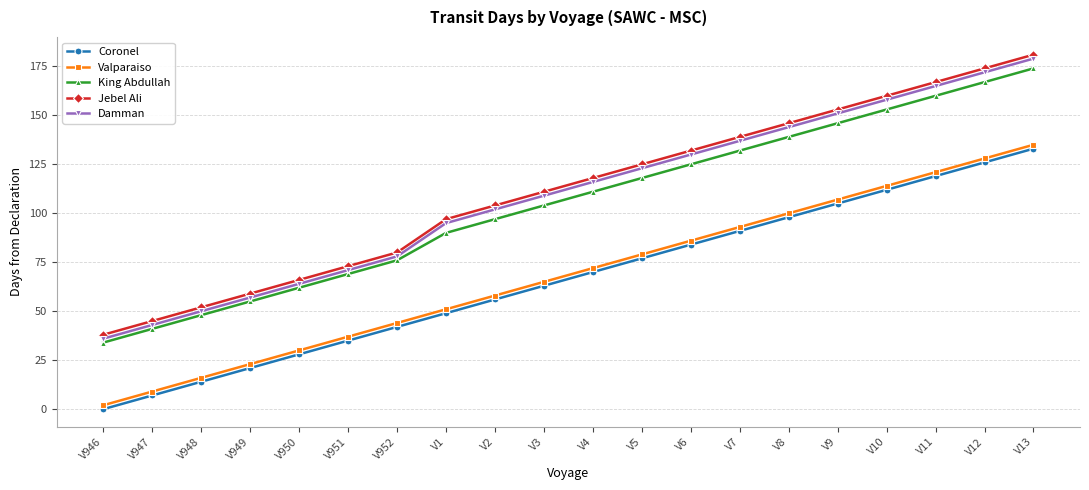

What value does the King Abdullah series have at V5?

118